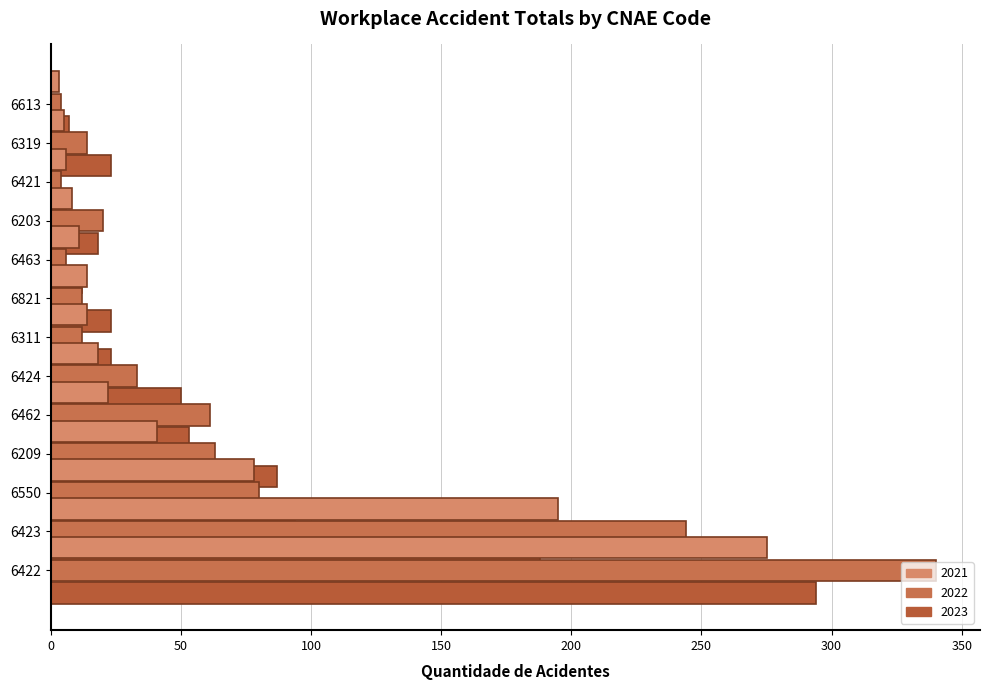

How many data points in 2021 are less than 14?

5